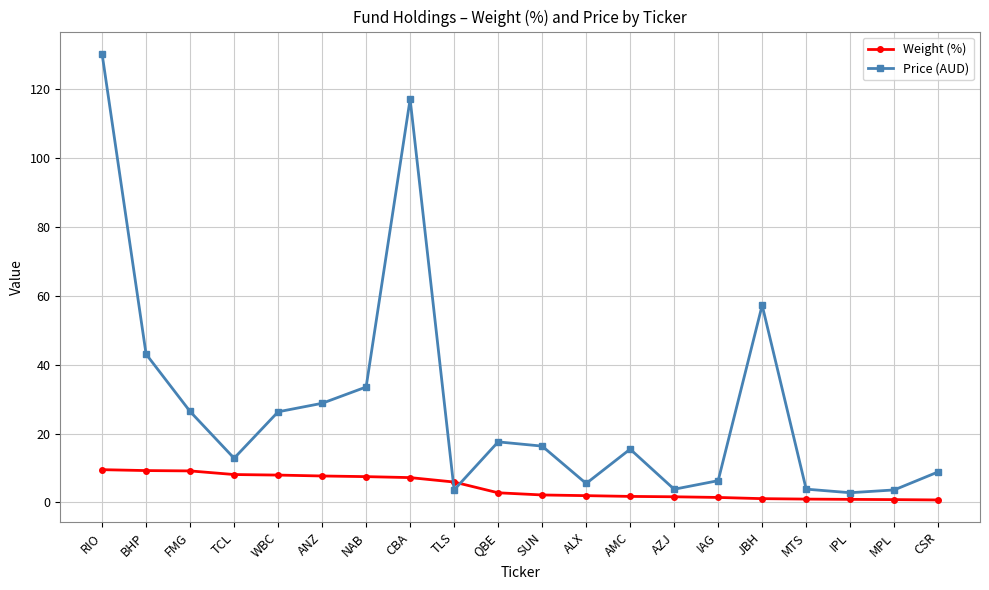

What is the minimum value shown in the chart?

0.7